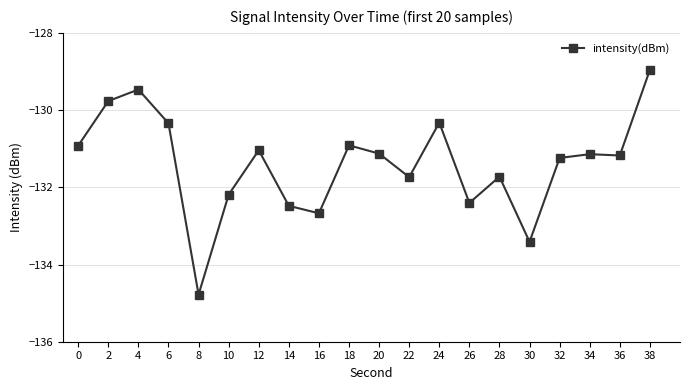

Where is the first local minimum?

8